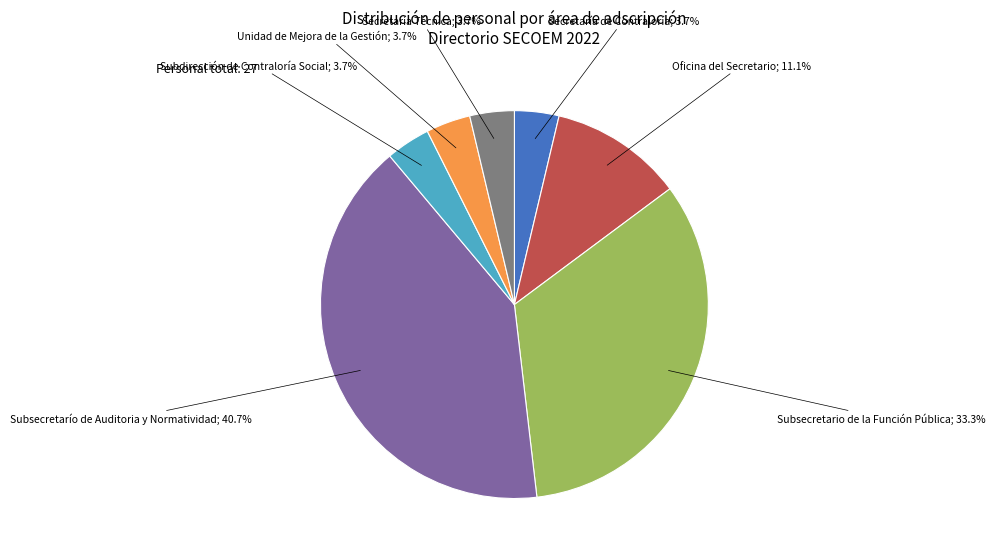

Is there a majority slice in this chart?

No